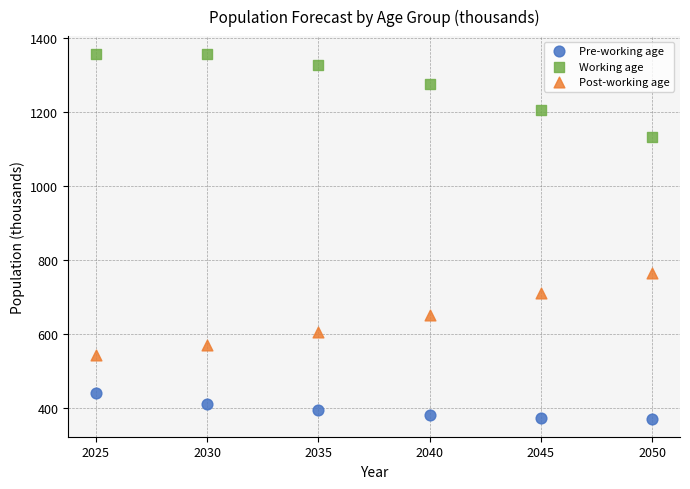

Which series reaches the minimum Y coordinate?

Pre-working age